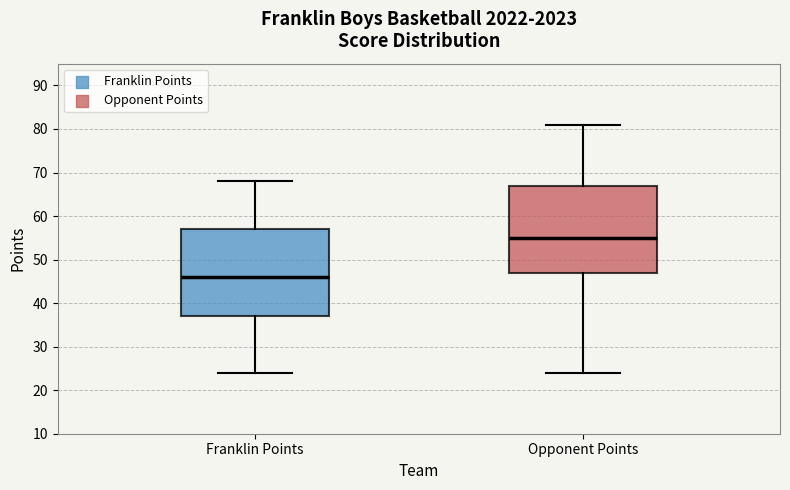

Which box has the highest median line?

Opponent Points